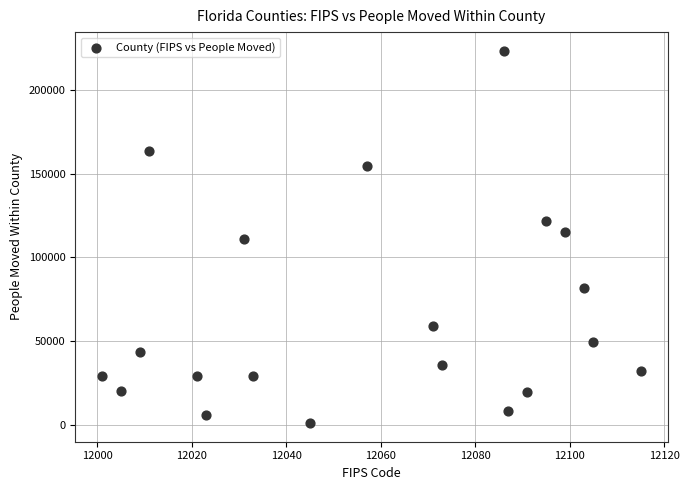

What is the range of X values (max minus min)?

114